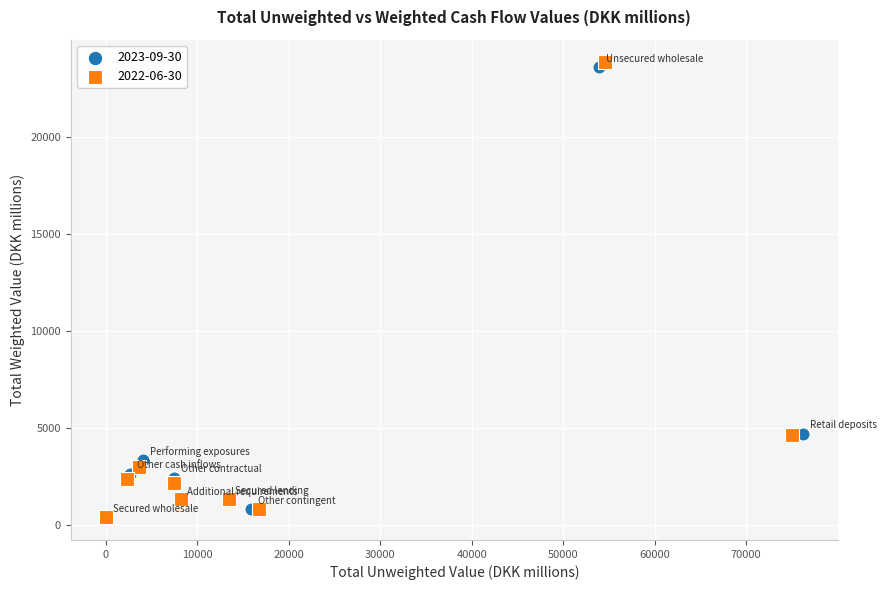

Which series has the widest spread of Y values?

2022-06-30